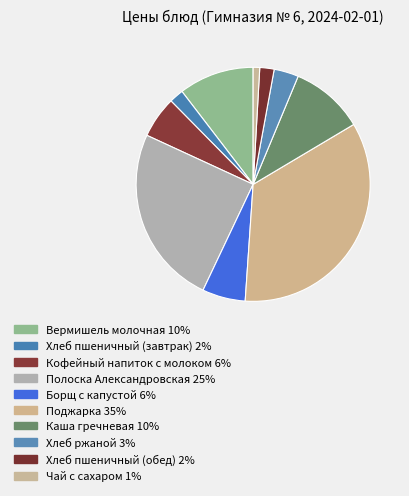

To the nearest percent, what is the combined percentage of Борщ с капустой and Поджарка?

41%